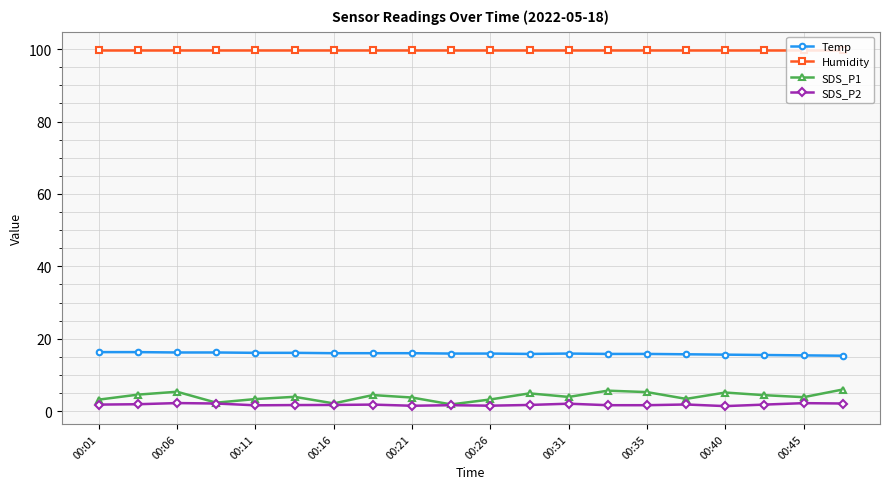

Which series has the largest total across all categories?

Humidity